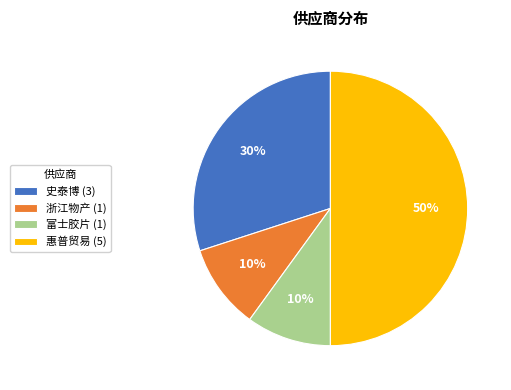

What is the ratio of the value at 史泰博 (3) to the value at 富士胶片 (1)?

3.0